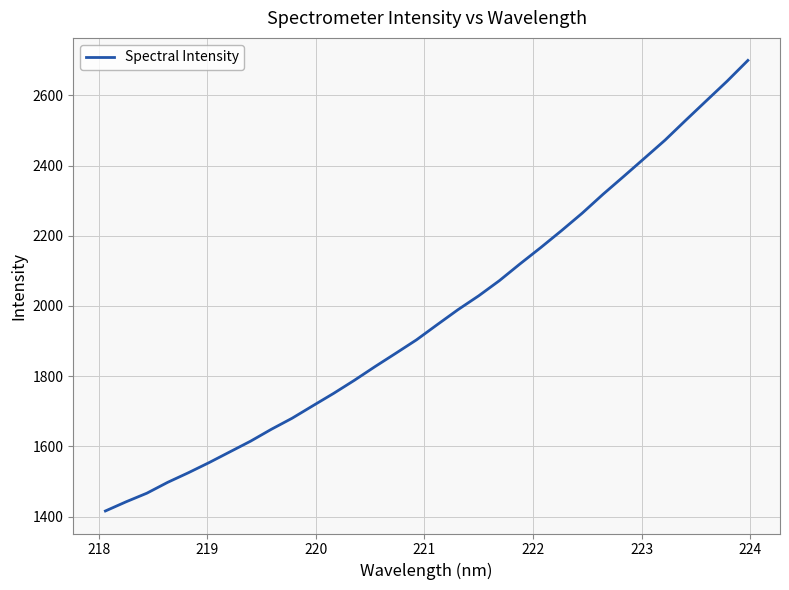

True or false: there are more than 1 points higher than both neighbors.

False